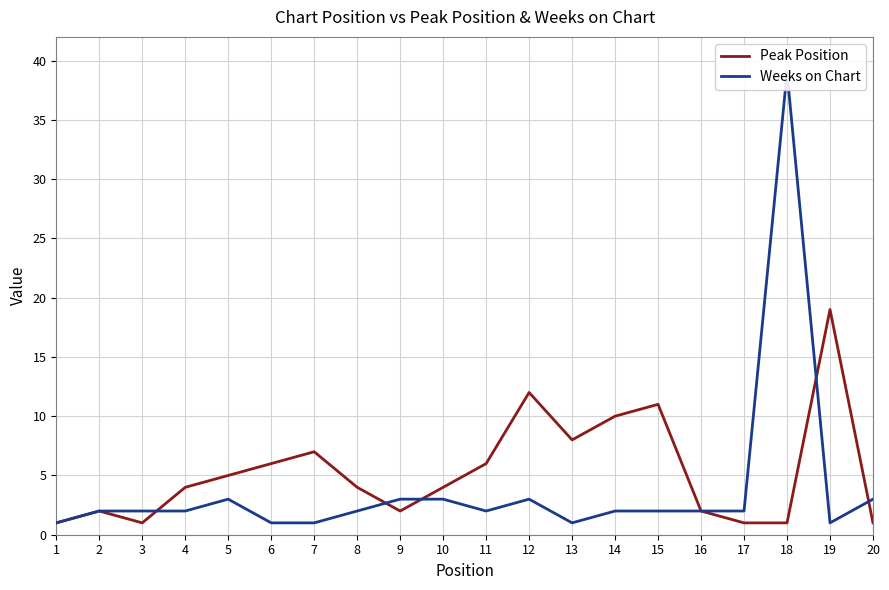

What is the difference between the highest and lowest values at 10?

1